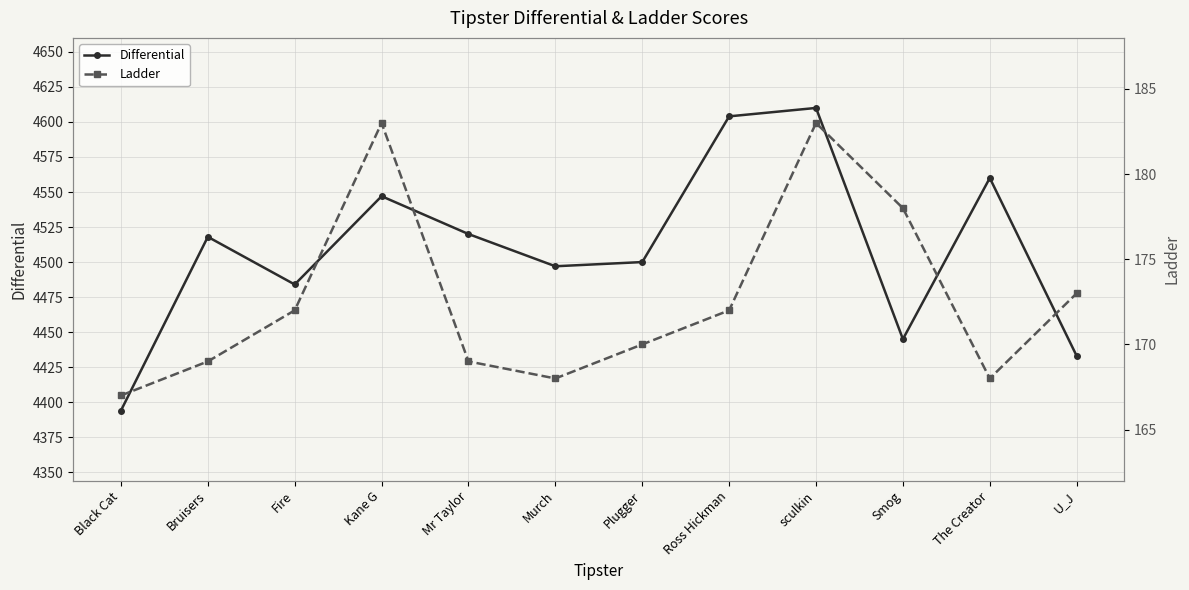

What value does the Ladder series have at The Creator?

168